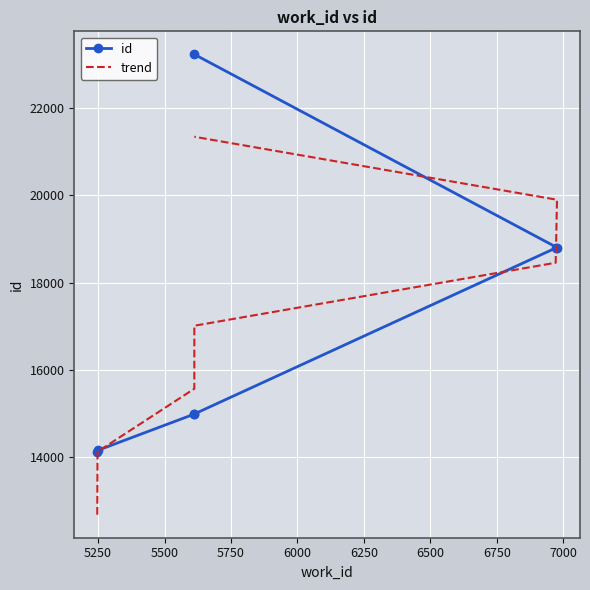

What is the total value across all series at 5250?

28292.9